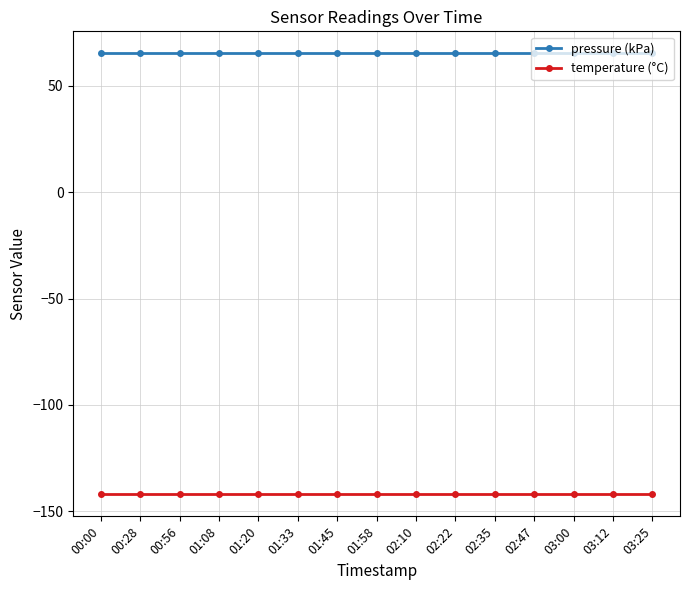

What is the label of the 3rd point from the left?

00:56